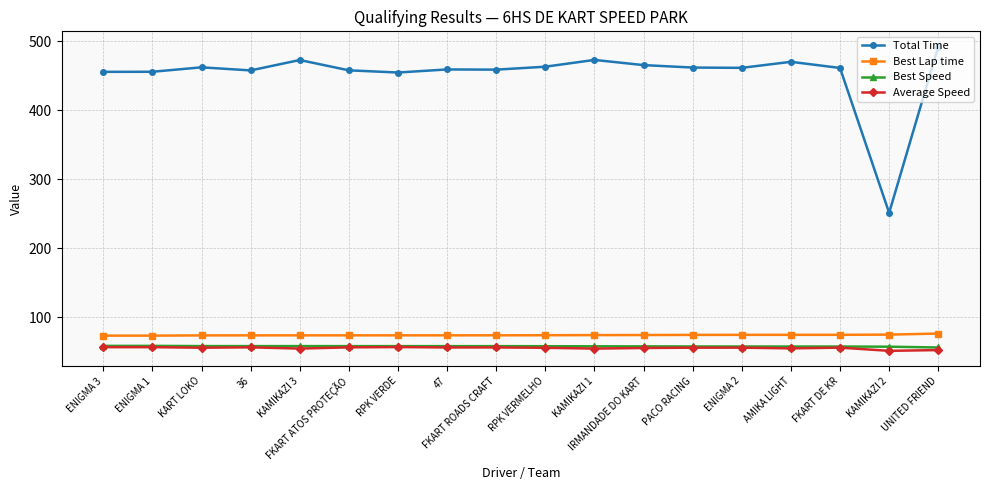

Is the value of Average Speed at IRMANDADE DO KART greater than the value of Total Time at KAMIKAZI 2?

No